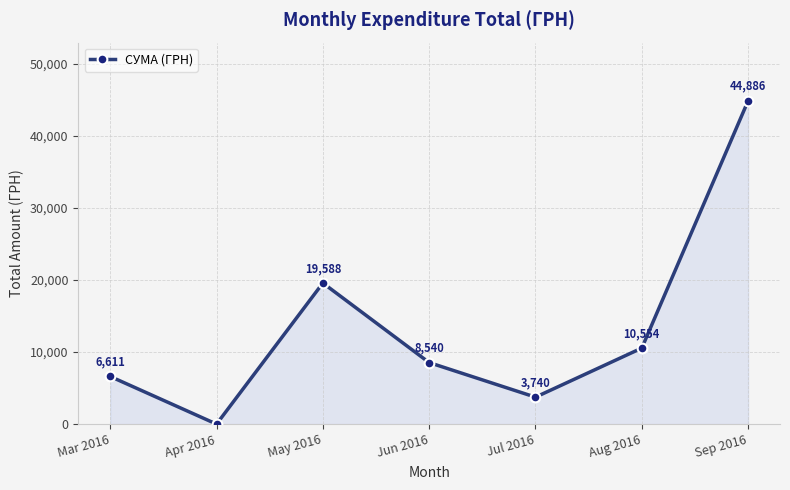

Rank the categories by value from highest to lowest.

Sep 2016, May 2016, Aug 2016, Jun 2016, Mar 2016, Jul 2016, Apr 2016